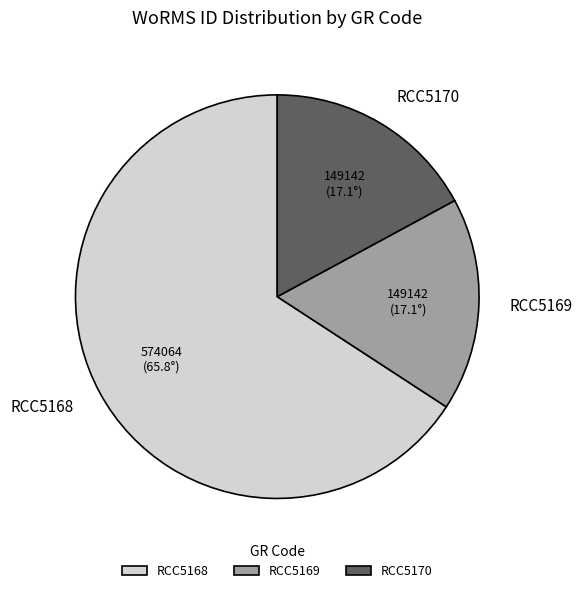

Do RCC5168 and RCC5170 together represent more than half of the pie?

Yes